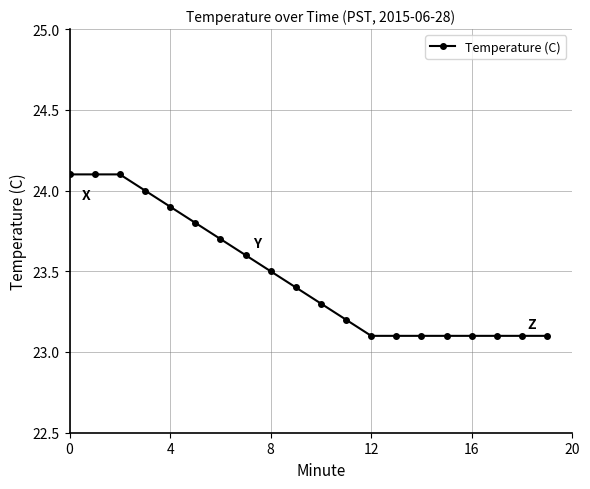

What is the difference between the maximum and minimum values?

1.0